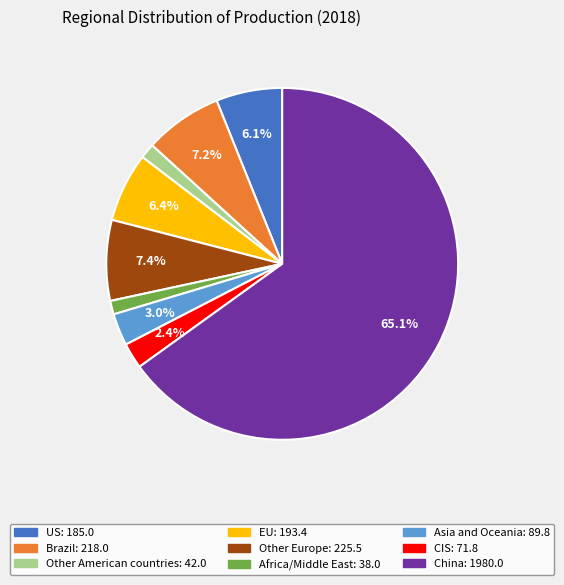

Between CIS and Other Europe, which is larger?

Other Europe